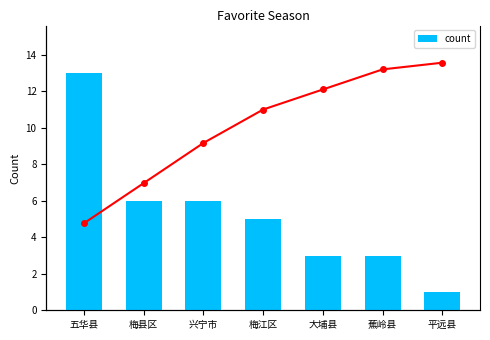

Which category has the highest value across all series?

五华县